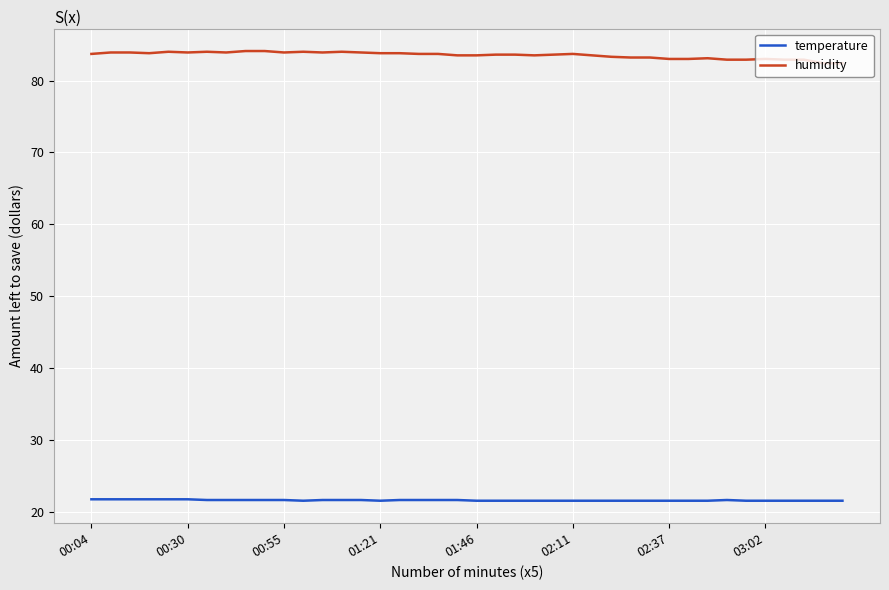

True or false: humidity and temperature intersect in this chart.

False